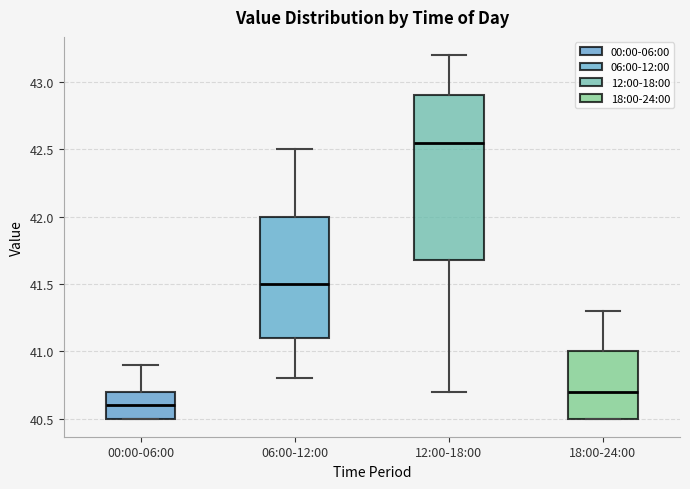

Where does the upper whisker of the box for 18:00-24:00 end on the y-axis? The values are not printed on the chart, so give them approximately, as read against the axis.

41.30